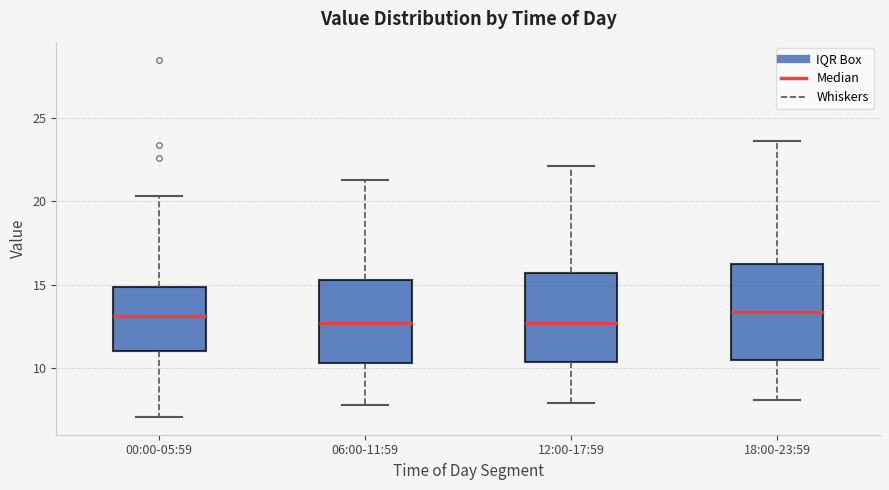

Where does the upper whisker of the box for 00:00-05:59 end on the y-axis? The values are not printed on the chart, so give them approximately, as read against the axis.

20.5